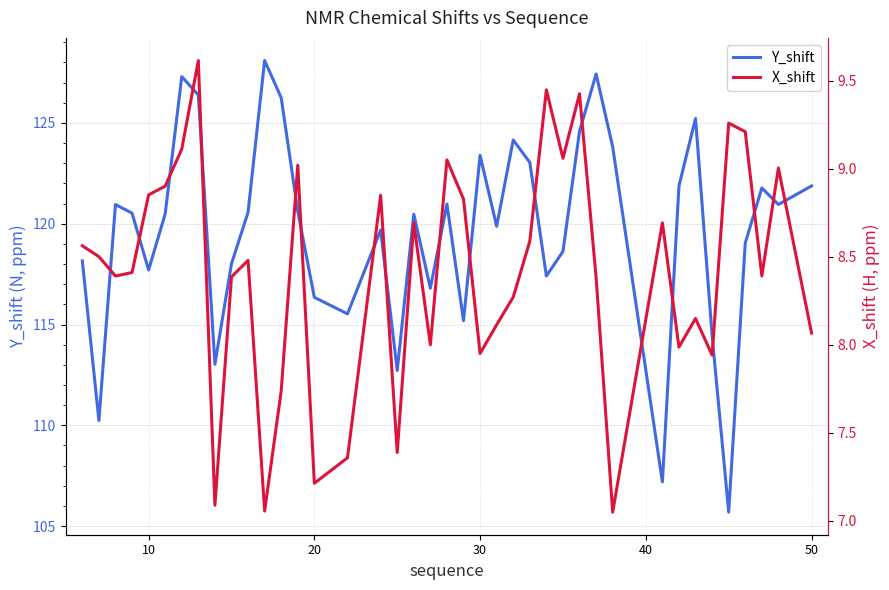

In Y_shift, how many points are lower than both neighbors (excluding endpoints)?

12